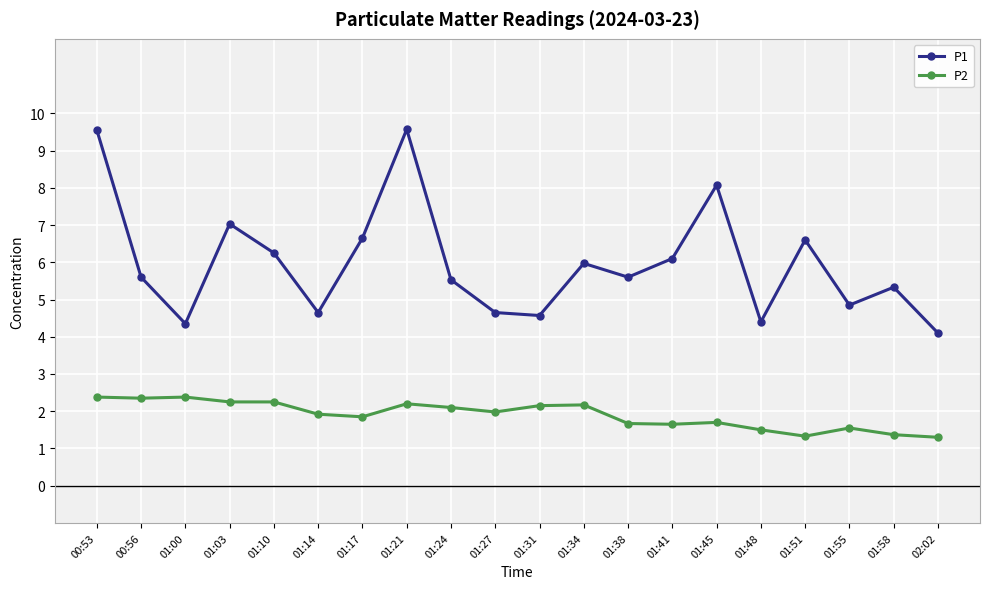

True or false: P1 has a value of 9.6 at 01:21.

True